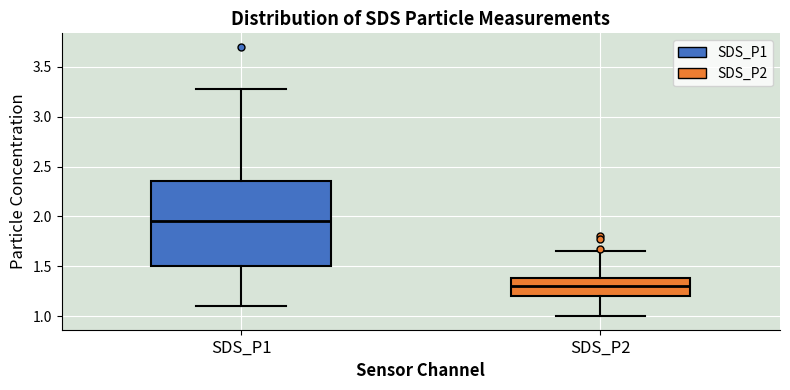

Comparing the boxes themselves (not the whiskers), which one is the tallest?

SDS_P1